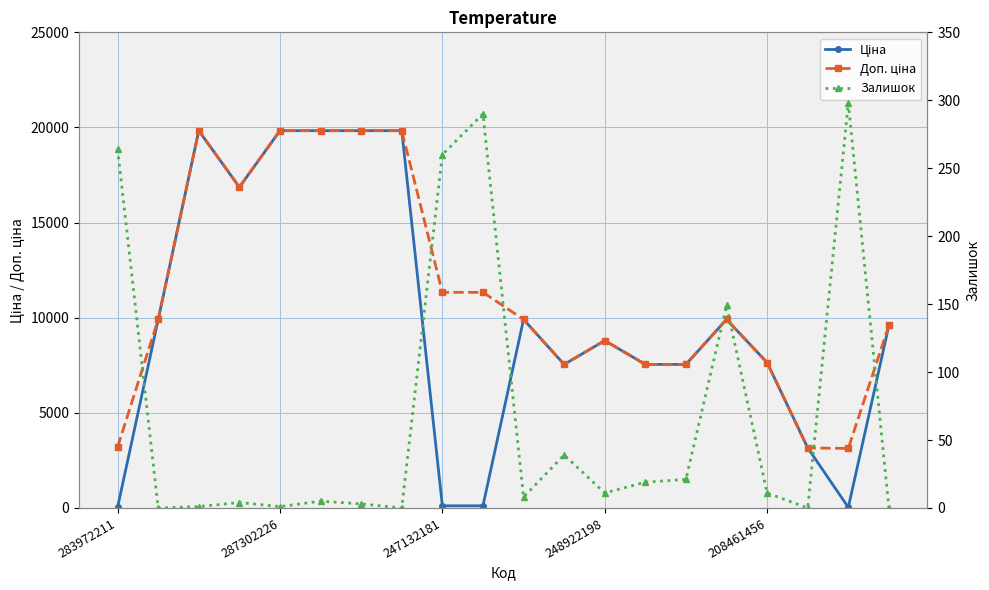

What is the sum of the Ціна values at 12 and 19?

18398.1